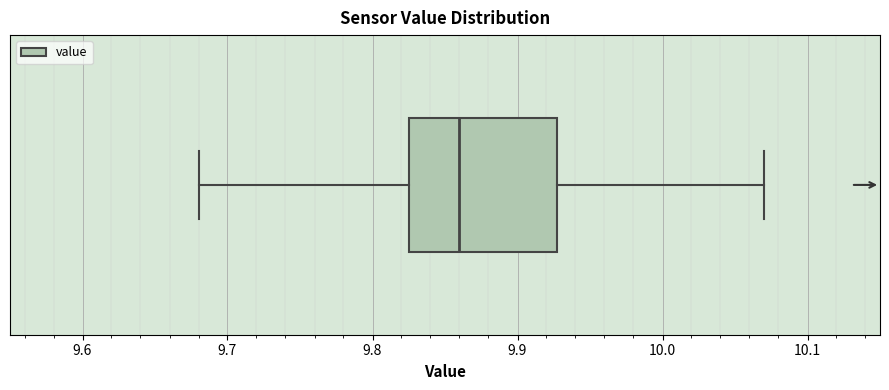

Where is the right edge of the box on the x-axis? The values are not printed on the chart, so give them approximately, as read against the axis.

9.93